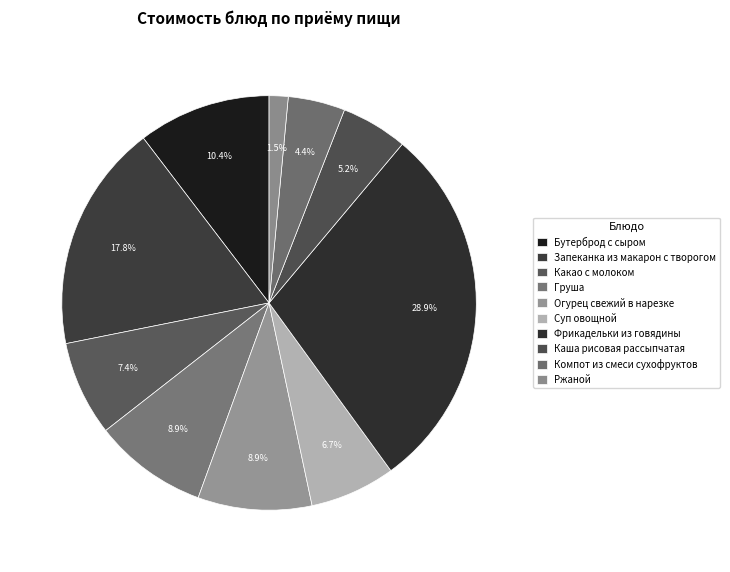

How many slices are in this pie chart?

10